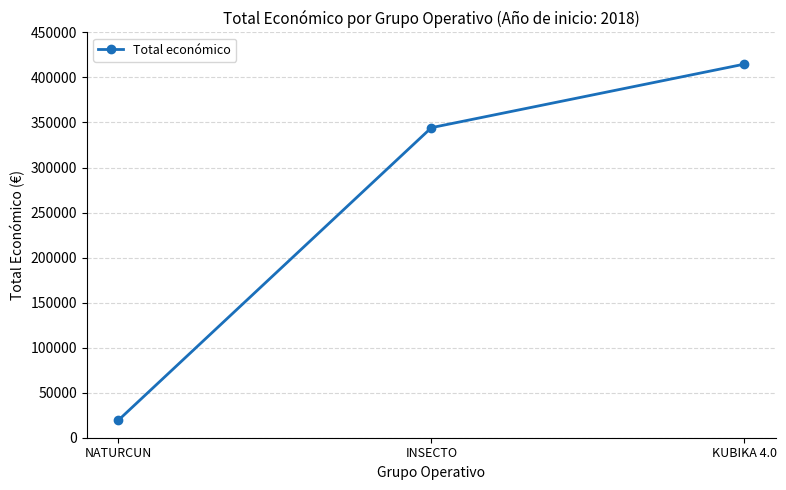

What is the ratio of the value at NATURCUN to the value at INSECTO?

0.1